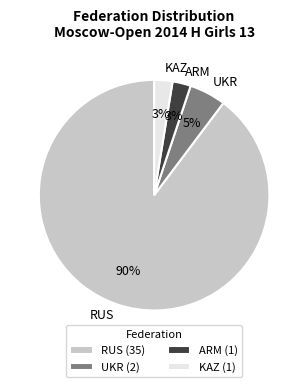

Between RUS and ARM, which is larger?

RUS